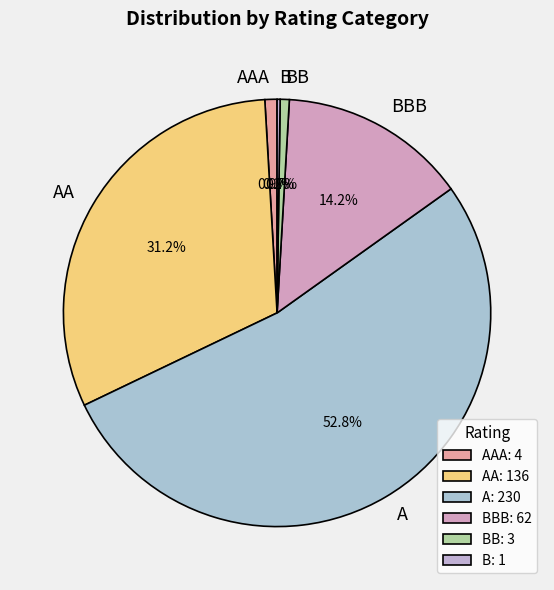

Does any single category account for the majority?

Yes